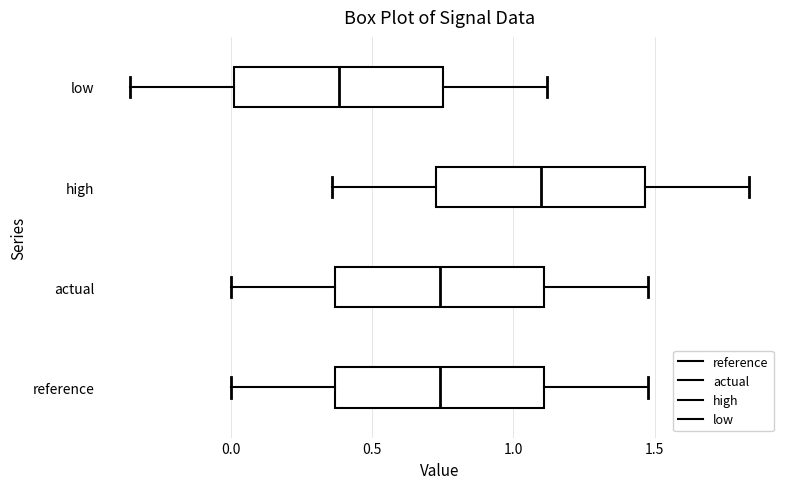

Where is the right edge of the box for actual on the x-axis? The values are not printed on the chart, so give them approximately, as read against the axis.

1.10